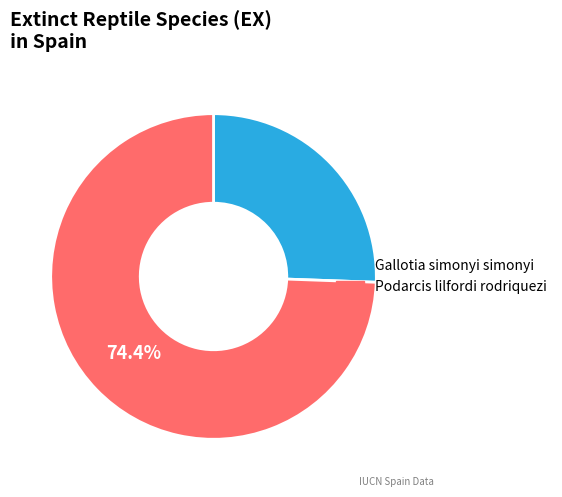

To the nearest percent, what percentage of the pie is Podarcis lilfordi rodriquezi?

74%